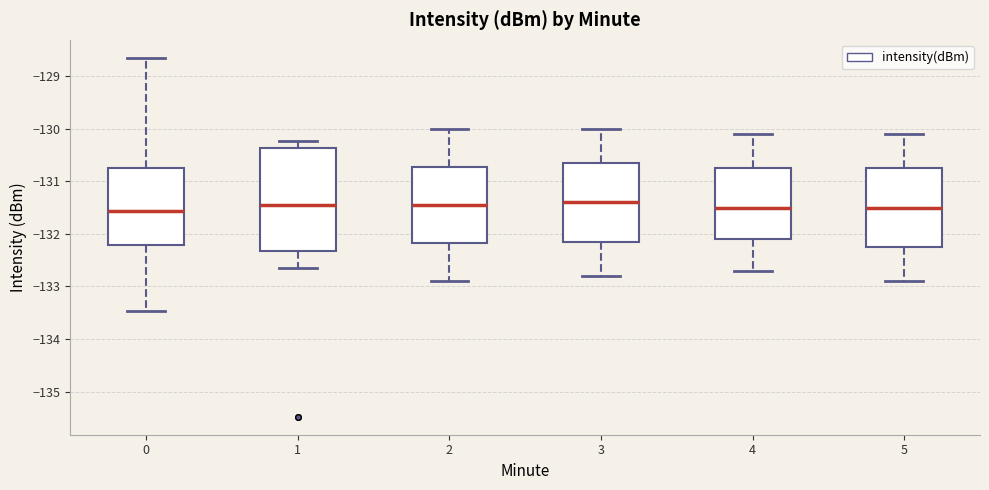

Reading left to right, transcribe this box plot: for each box, give where its median line is, the range the box spans, and where its two whiskers end, as read against the y-axis. The values are not printed on the chart, so give them approximately, as read against the axis.

0: median -131.6, box -132.2 to -130.7, whiskers -133.5 to -128.7
1: median -131.5, box -132.3 to -130.4, whiskers -132.6 to -130.2
2: median -131.4, box -132.2 to -130.7, whiskers -132.9 to -130.0
3: median -131.4, box -132.1 to -130.6, whiskers -132.8 to -130.0
4: median -131.5, box -132.1 to -130.7, whiskers -132.7 to -130.1
5: median -131.5, box -132.2 to -130.7, whiskers -132.9 to -130.1